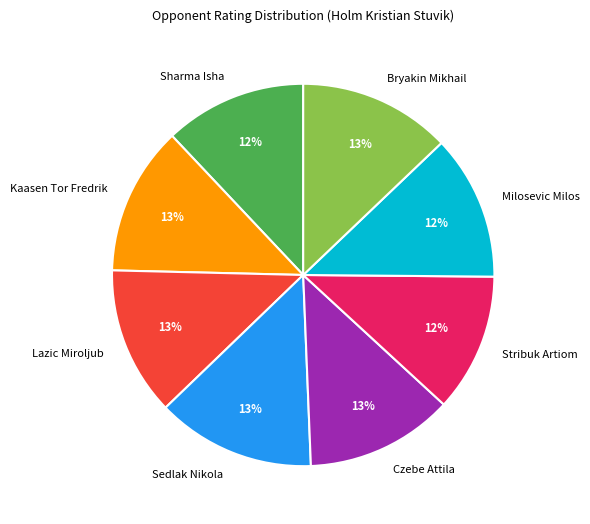

Count the number of slices in the pie.

8